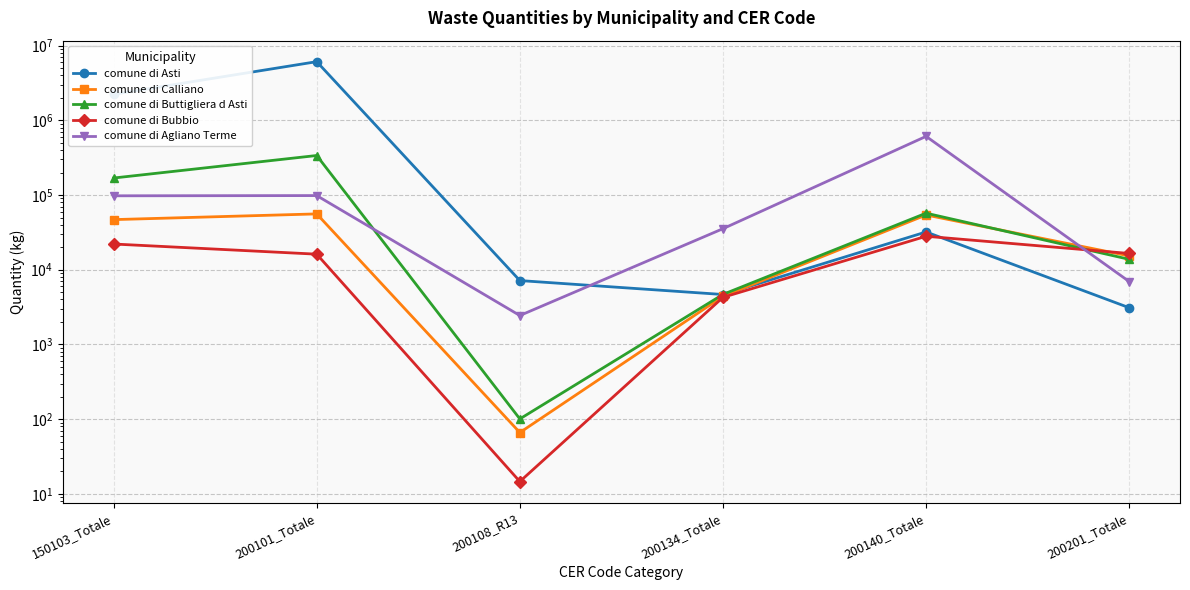

What are all the series names shown in the legend?

comune di Asti, comune di Calliano, comune di Buttigliera d Asti, comune di Bubbio, comune di Agliano Terme